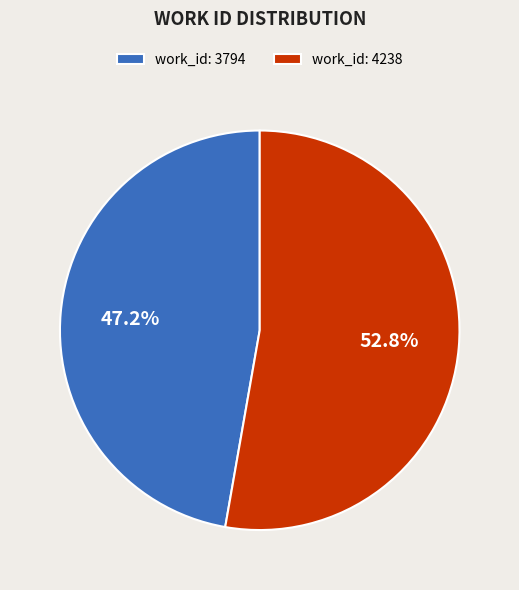

What percentage is NOT represented by work_id: 4238?

47.2%